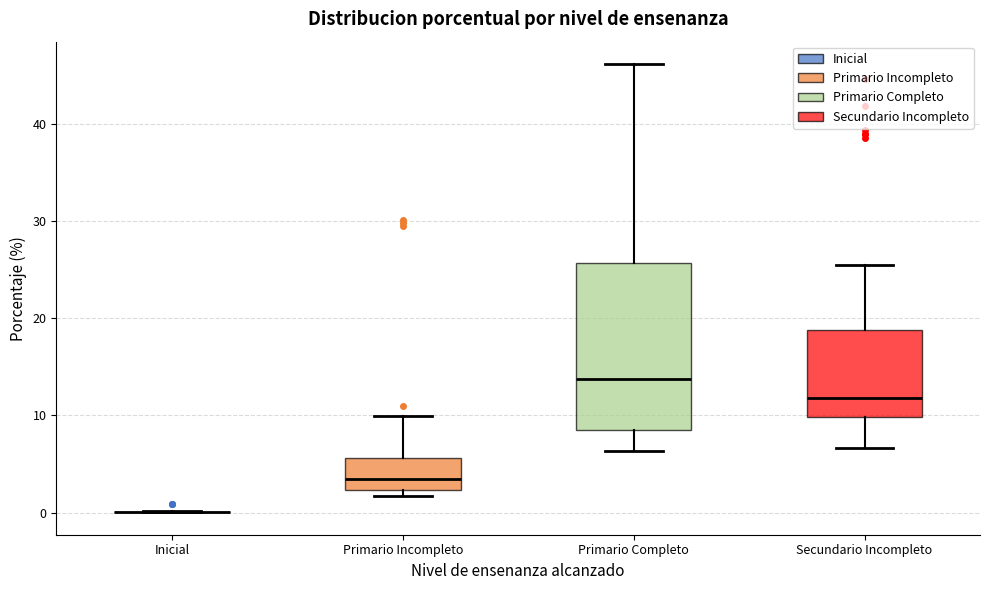

Reading left to right, transcribe this box plot: for each box, give where its median line is, the range the box spans, and where its two whiskers end, as read against the y-axis. The values are not printed on the chart, so give them approximately, as read against the axis.

Inicial: box collapsed to a line at 0, whiskers 0 to 0
Primario Incompleto: median 3, box 2 to 6, whiskers 2 (just below the box's lower edge) to 10
Primario Completo: median 14, box 9 to 26, whiskers 6 to 46
Secundario Incompleto: median 12, box 10 to 19, whiskers 7 to 25